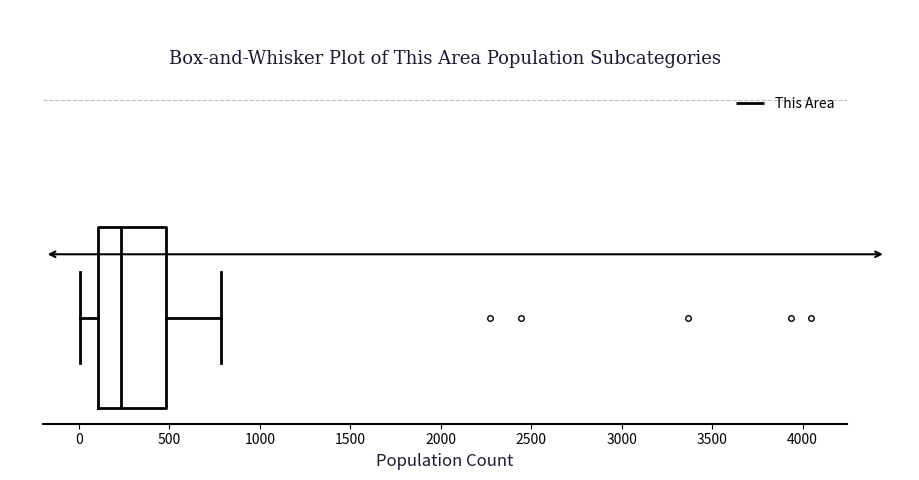

Read this box plot against the x-axis: the position of the median line, the range covered by the box, and the ends of both whiskers. The values are not printed on the chart, so give them approximately, as read against the axis.

median 250, box 100 to 500, whiskers 0 to 800